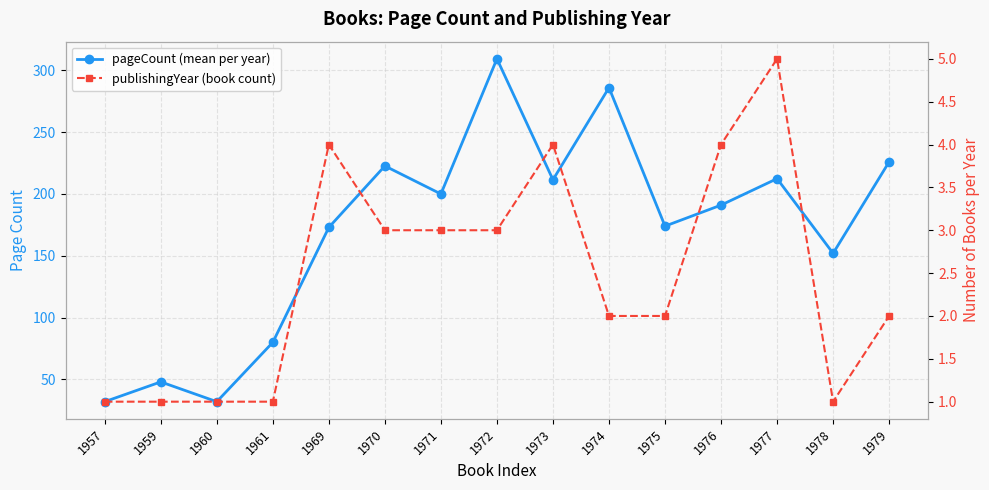

What is the approximate value of publishingYear (book count) at 1978?

1.0